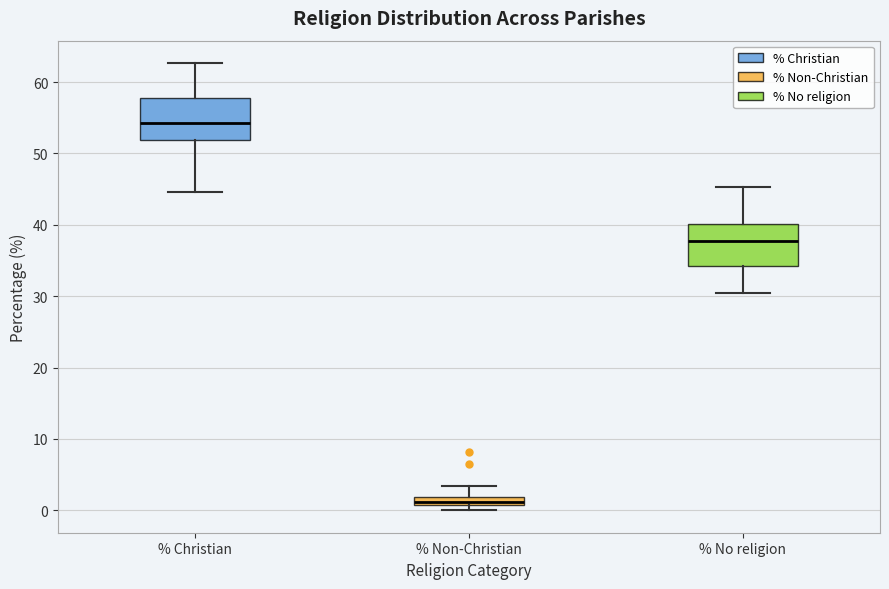

Which box's median line is the highest?

% Christian